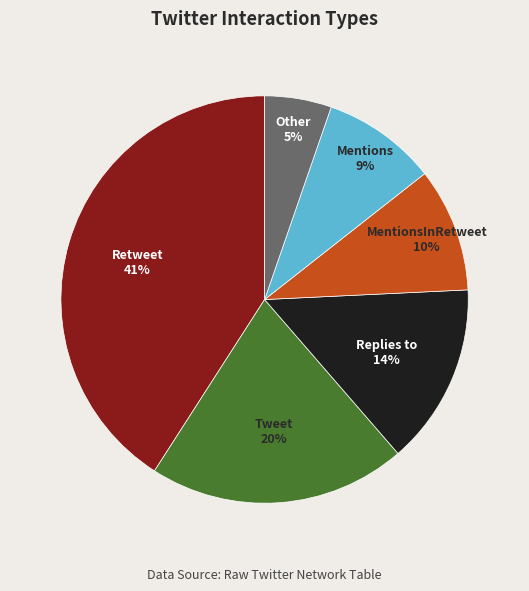

Is there a majority slice in this chart?

No